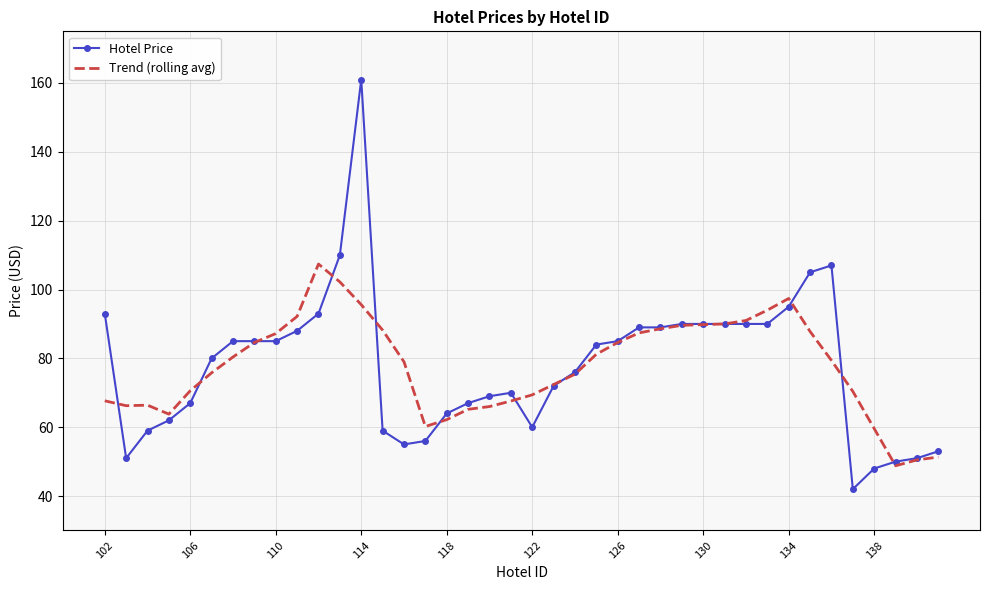

Which series has the largest range (max minus min)?

Hotel Price